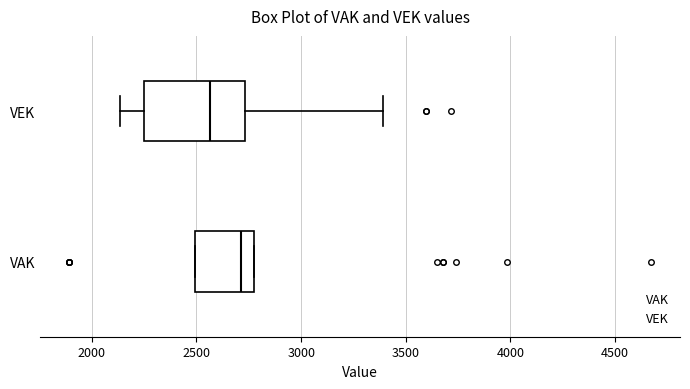

Where is the left edge of the box for VAK on the x-axis? The values are not printed on the chart, so give them approximately, as read against the axis.

2500